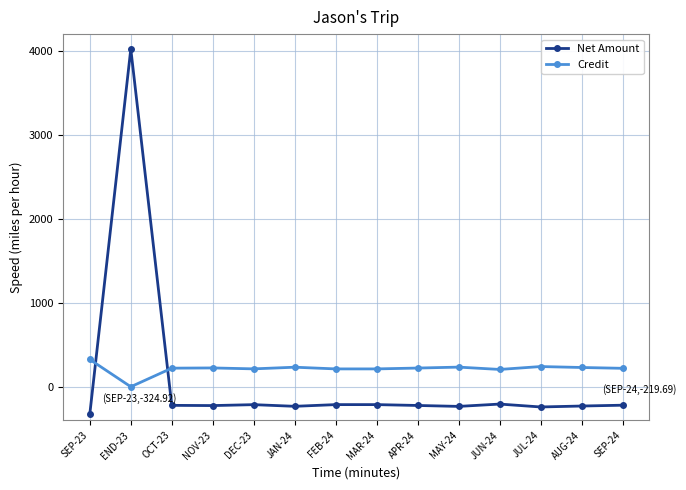

Read the Credit value at AUG-24.

229.5